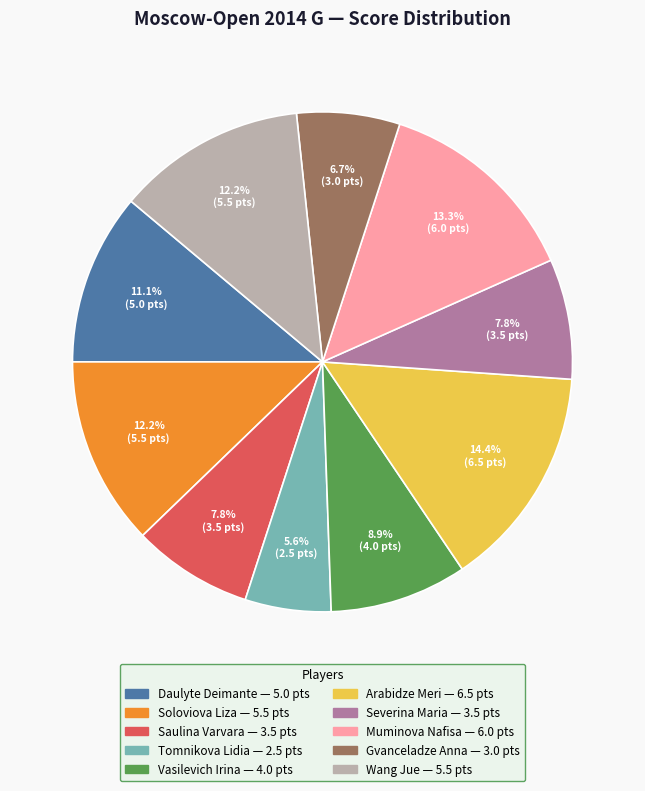

Combined, what portion of the pie is Wang Jue and Severina Maria?

20.0%